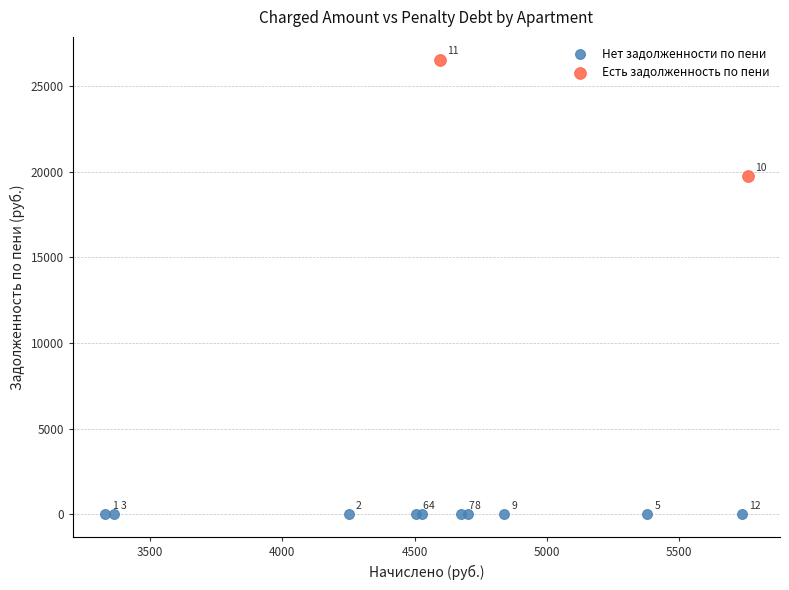

Which series contains the highest Y value?

Есть задолженность по пени